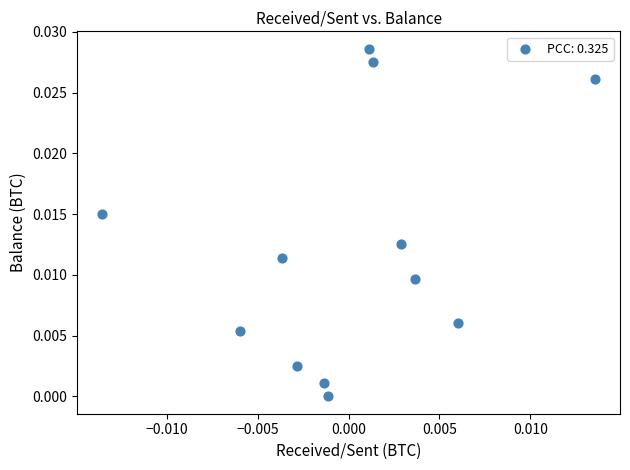

Count the number of points in this scatter plot.

12